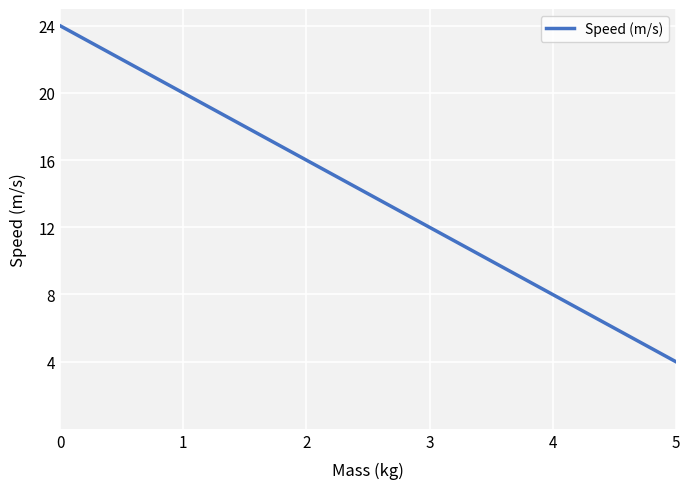

What is the sum of all values?

84